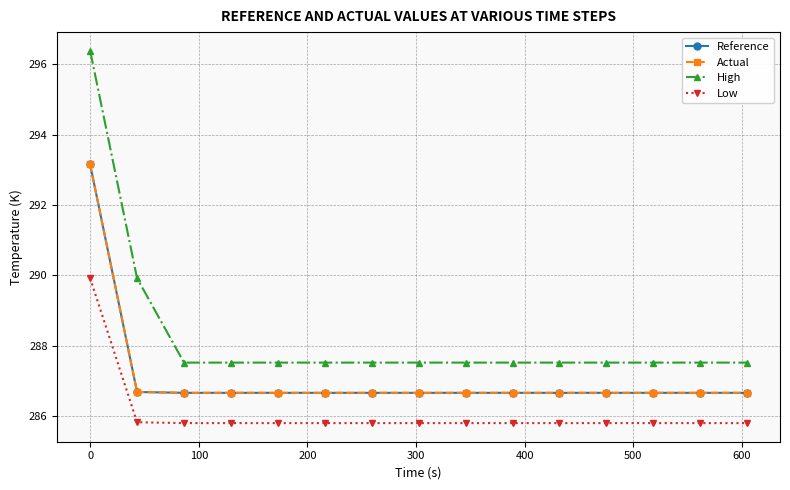

What is the value of the High point at the 11th from the left?

287.5